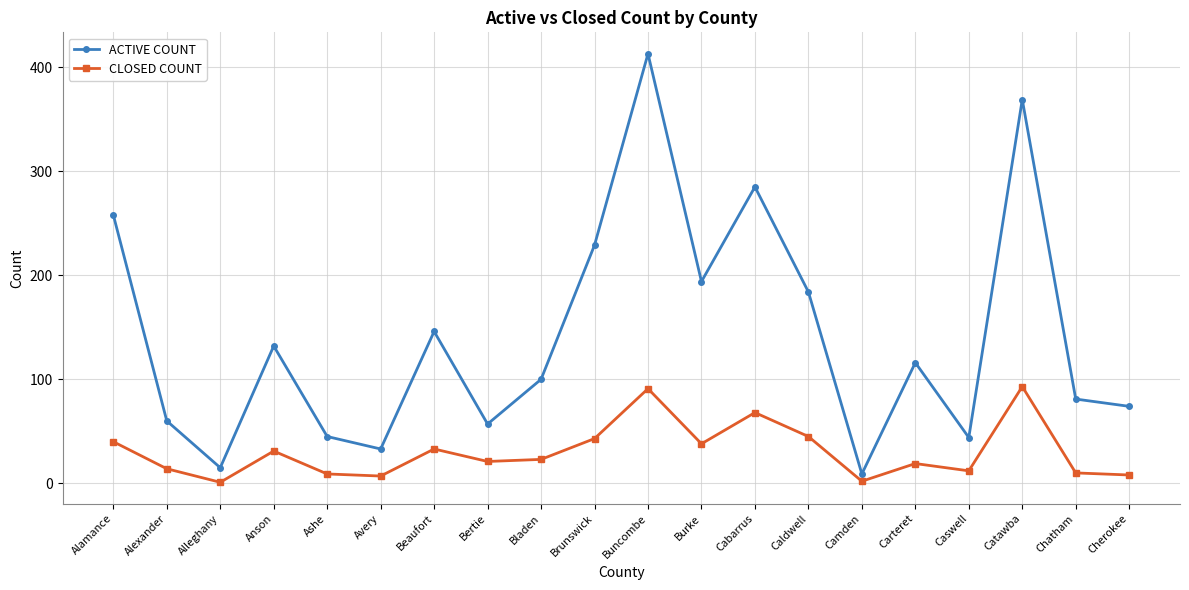

At which category does CLOSED COUNT reach its first local peak?

Anson